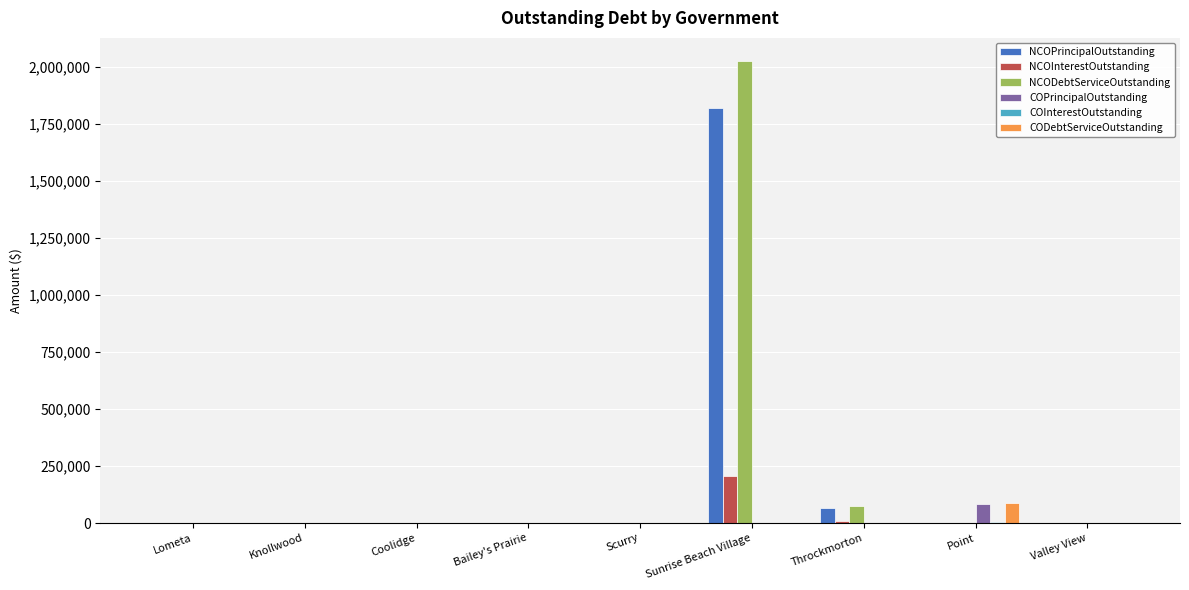

What is the maximum value shown in the chart?

2024275.0